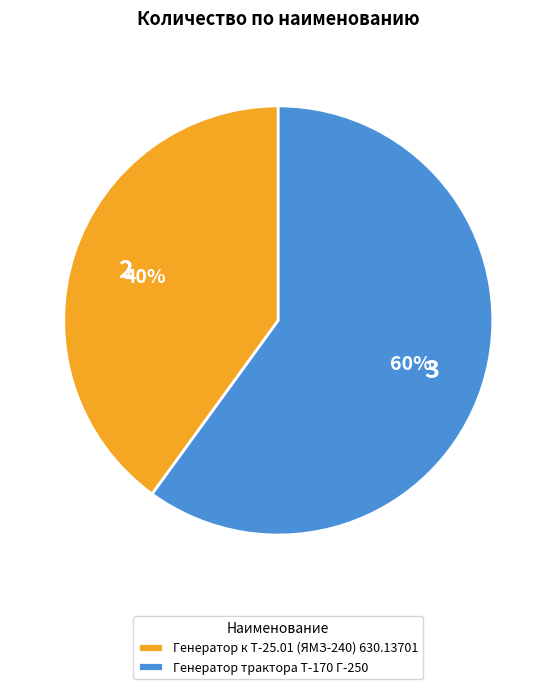

How many slices are in this pie chart?

2